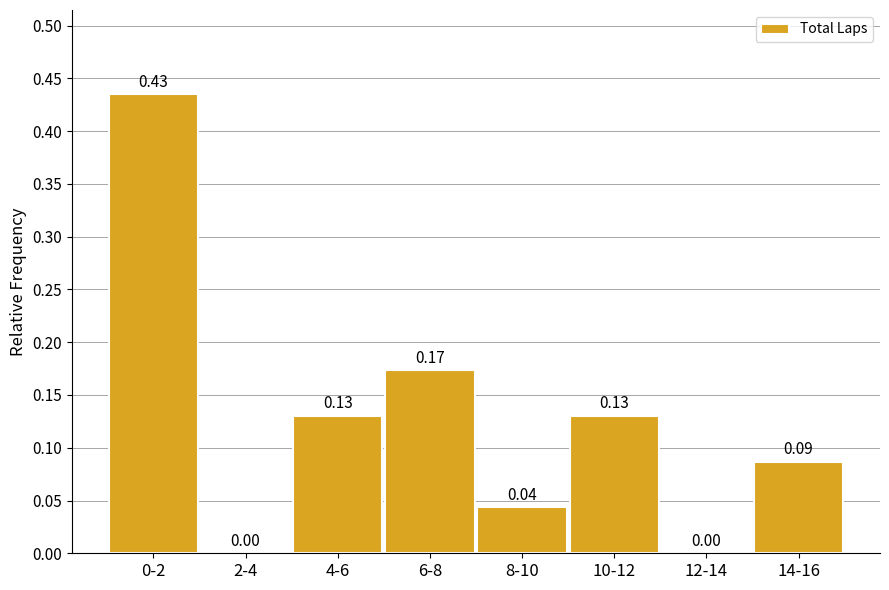

What is the sum of the values at 14-16 and 6-8?

0.3